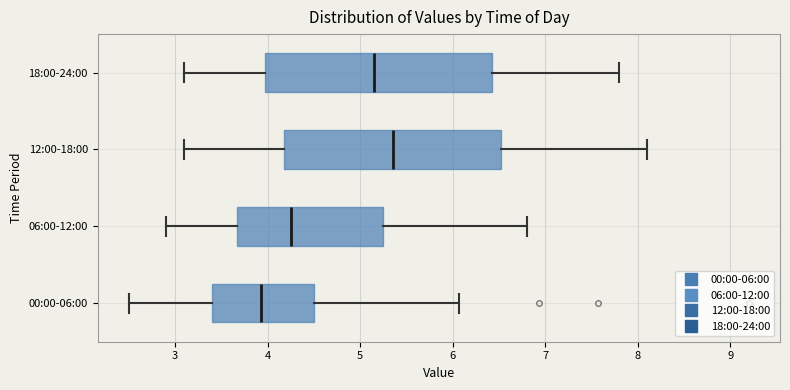

Which box's median line is the furthest to the right?

12:00-18:00